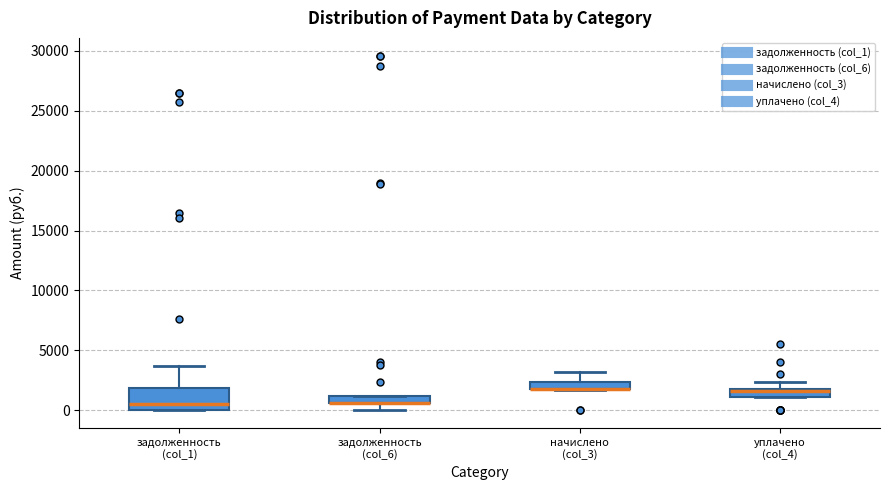

Which box is the tallest, from its lower edge to its upper edge?

задолженность (col_1)